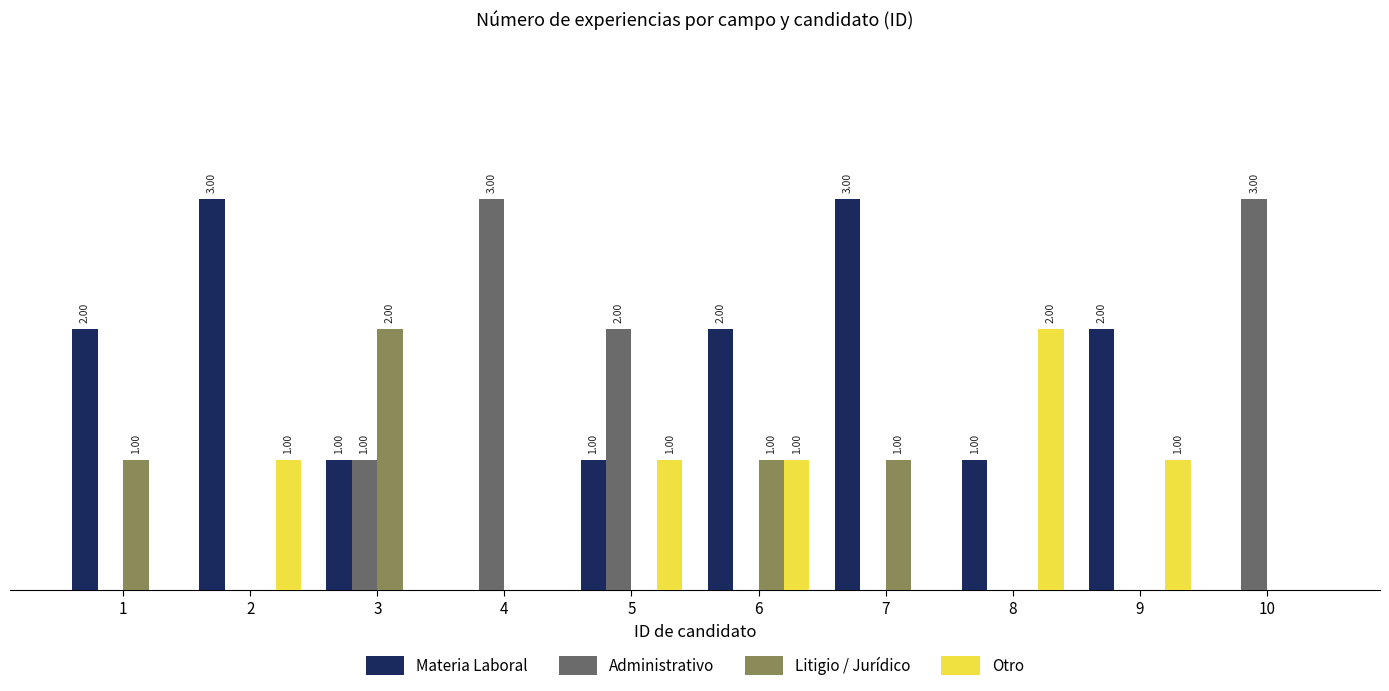

Which series changed the most between 3 and 9?

Litigio / Jurídico